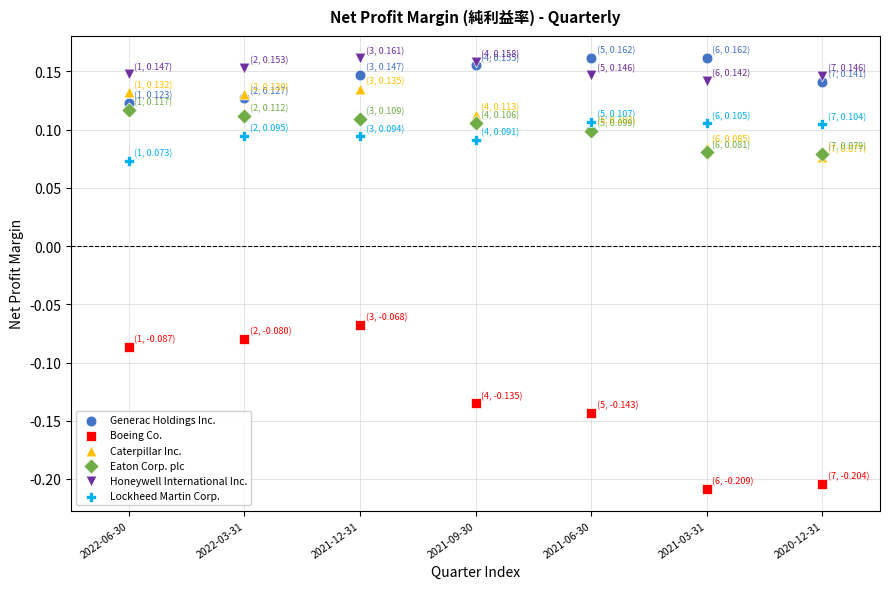

What are all the series names shown in the legend?

Generac Holdings Inc., Boeing Co., Caterpillar Inc., Eaton Corp. plc, Honeywell International Inc., Lockheed Martin Corp.